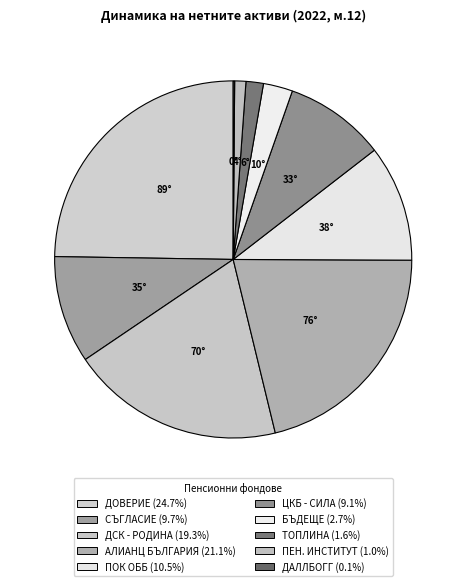

Does any single category account for the majority?

No